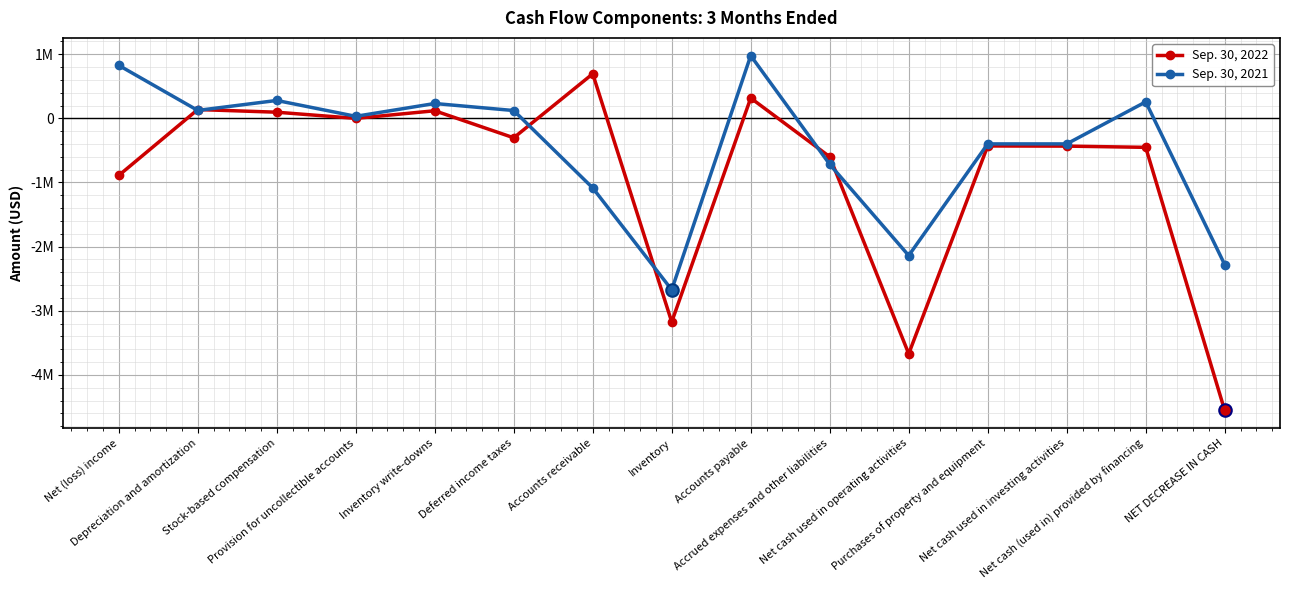

Is this an area chart (filled region under the line)?

No